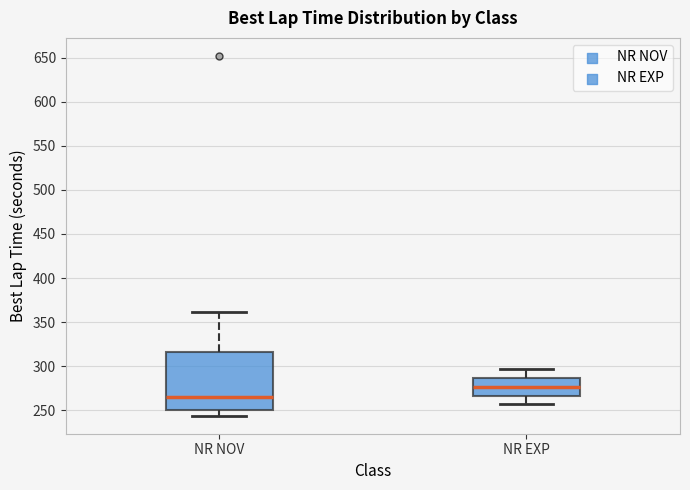

Which box is the tallest, from its lower edge to its upper edge?

NR NOV